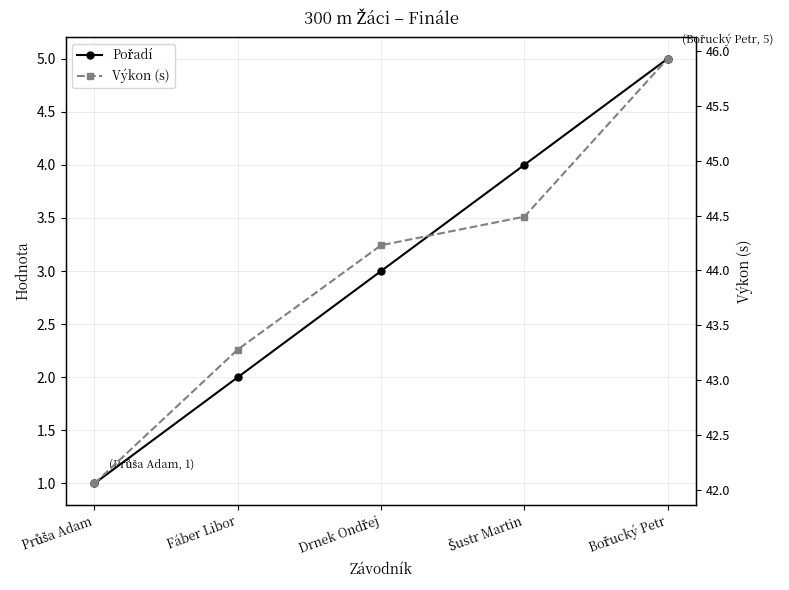

What position from the right is Fáber Libor?

4